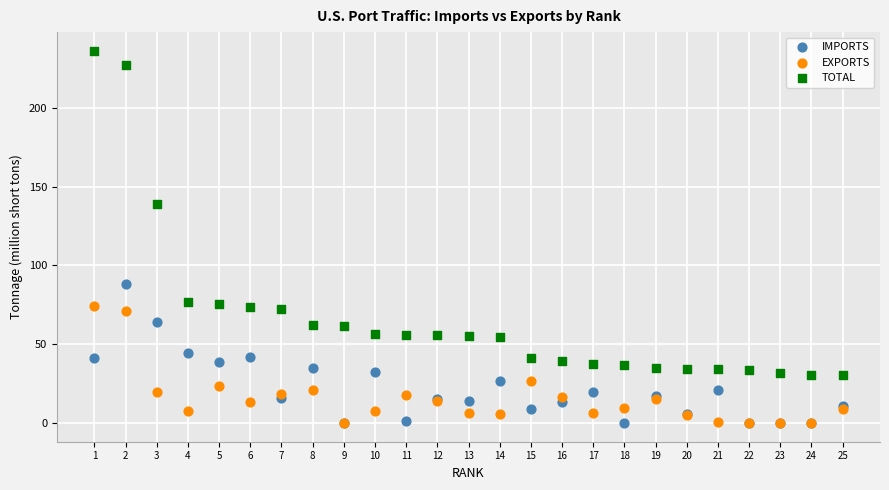

Which series has the largest Y range (max minus min)?

TOTAL